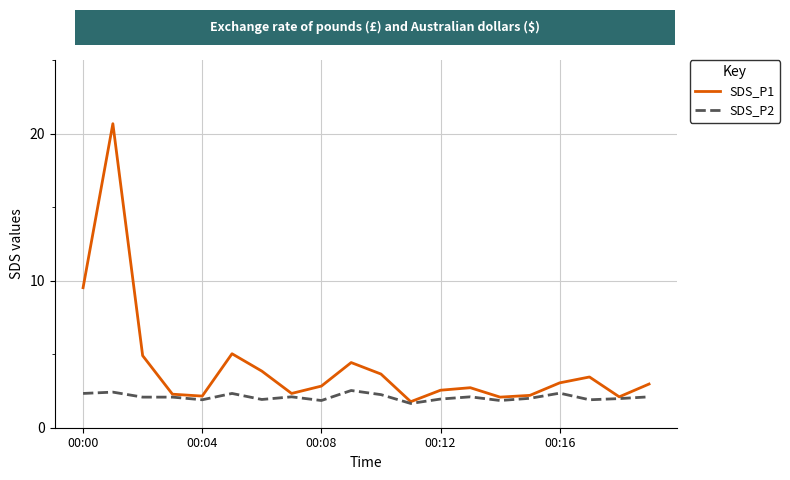

What is the greatest value displayed?

20.7